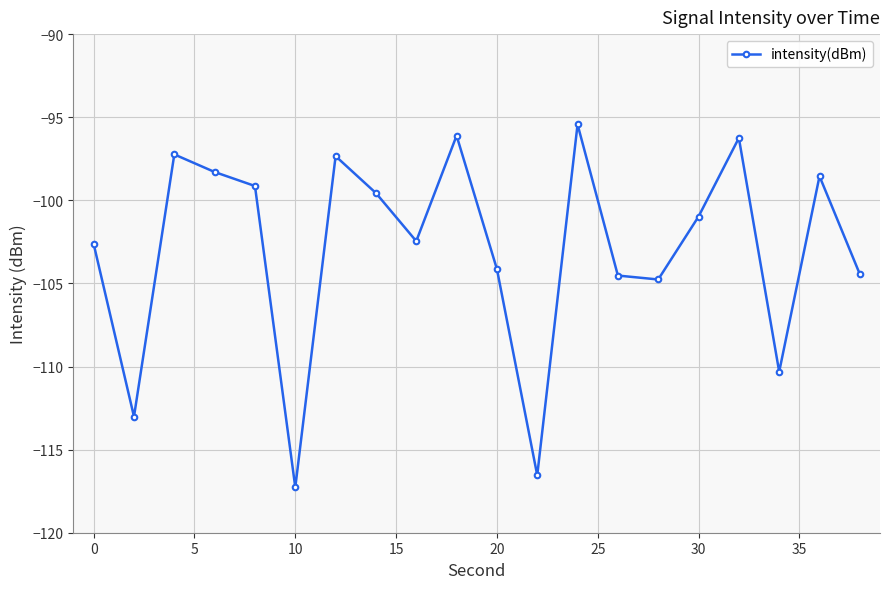

What is the difference between the maximum and minimum values?

21.8